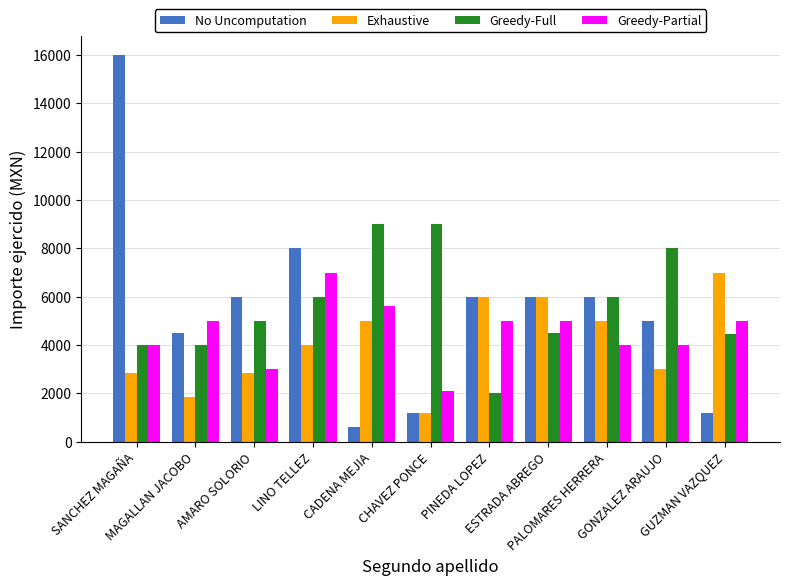

At which label is Exhaustive closest to 4100?

LINO TELLEZ